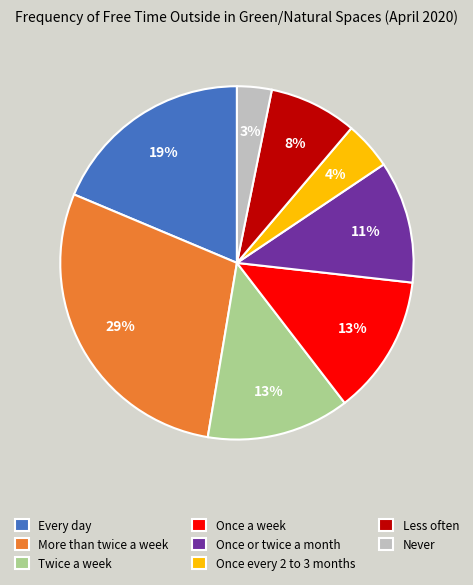

How many segments does this pie chart have?

8